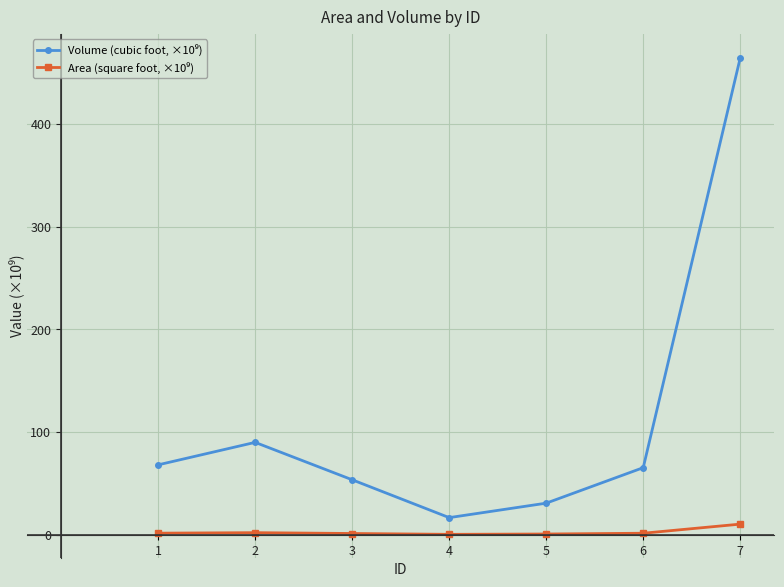

At which category is the sum across all series the highest?

7